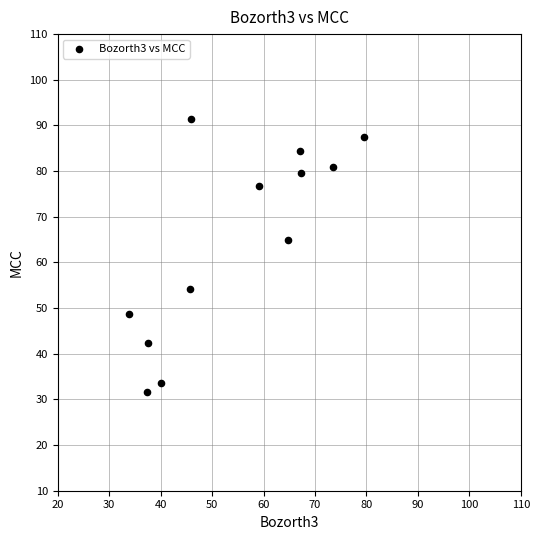

What Y value in the scatter plot is closest to 61?

64.9